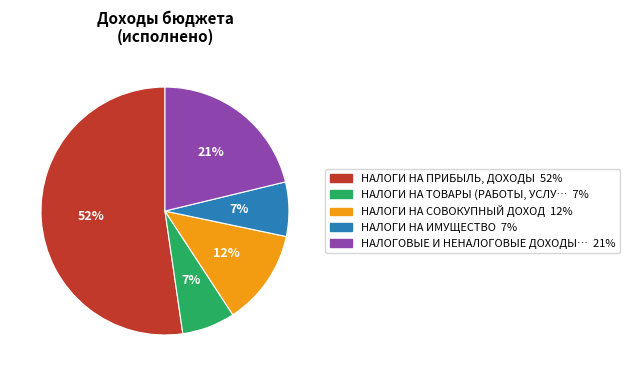

To the nearest percent, what is the average slice percentage?

20%